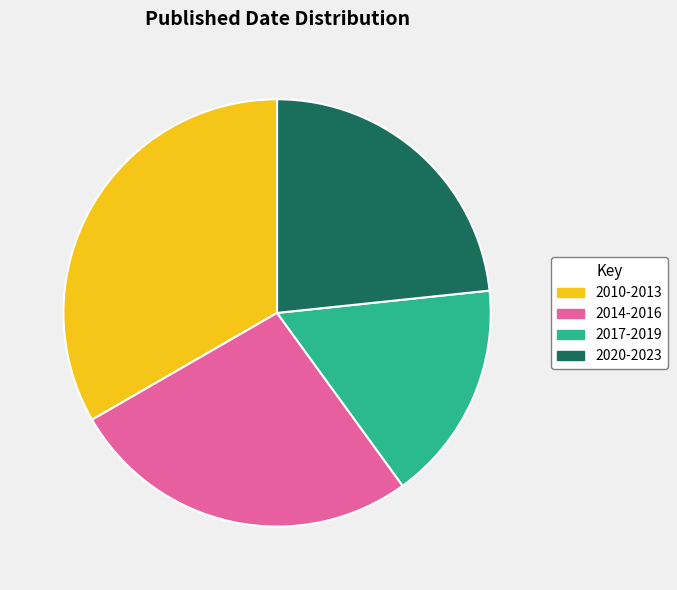

Approximately how many times larger is the value at 2014-2016 compared to 2017-2019?

1.6